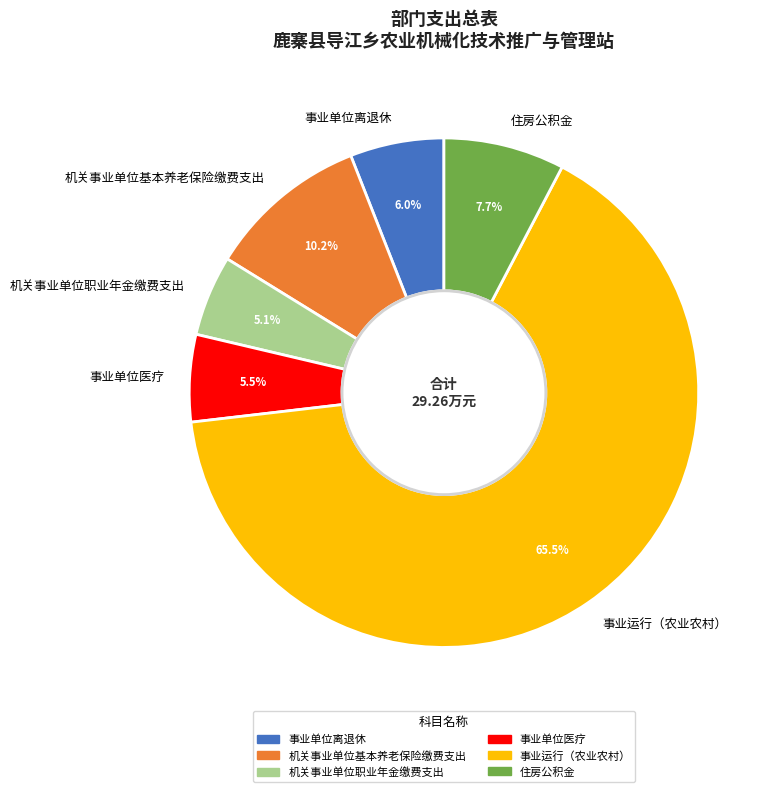

What is the largest slice in the pie chart?

事业运行（农业农村）